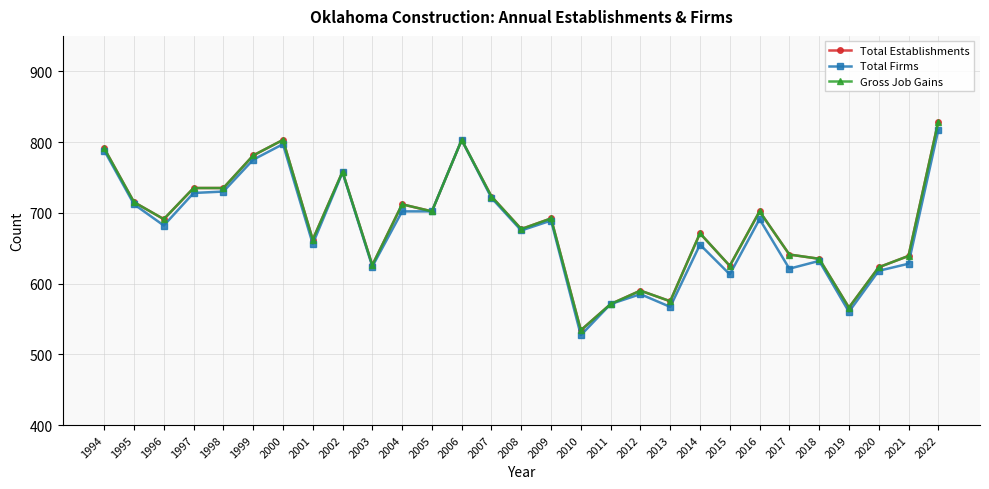

What is the average value of the Total Establishments series?

683